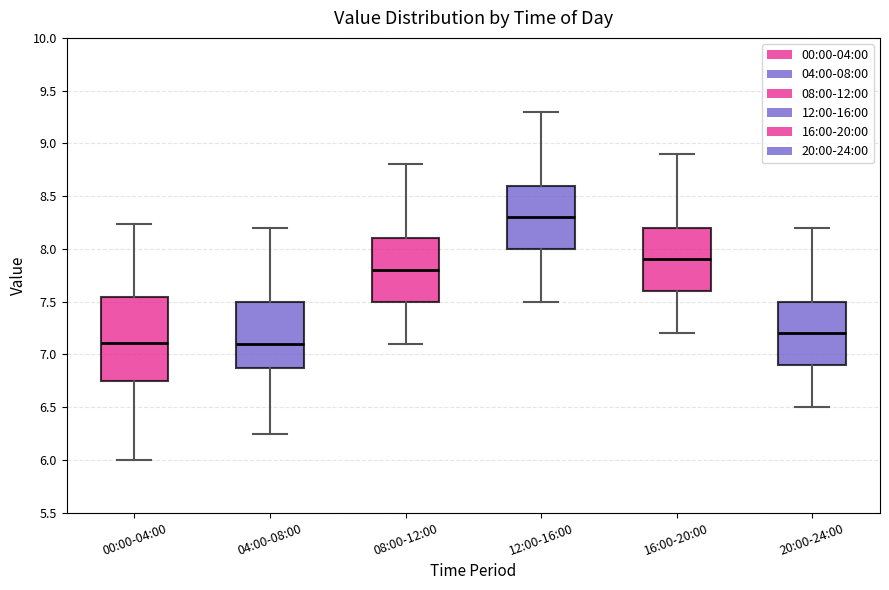

Comparing the boxes themselves (not the whiskers), which one is the tallest?

00:00-04:00